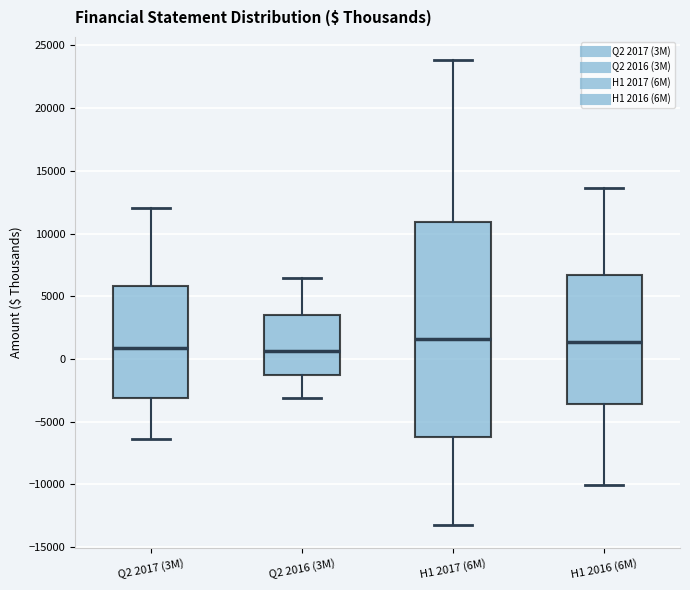

Which box is the tallest, from its lower edge to its upper edge?

H1 2017 (6M)